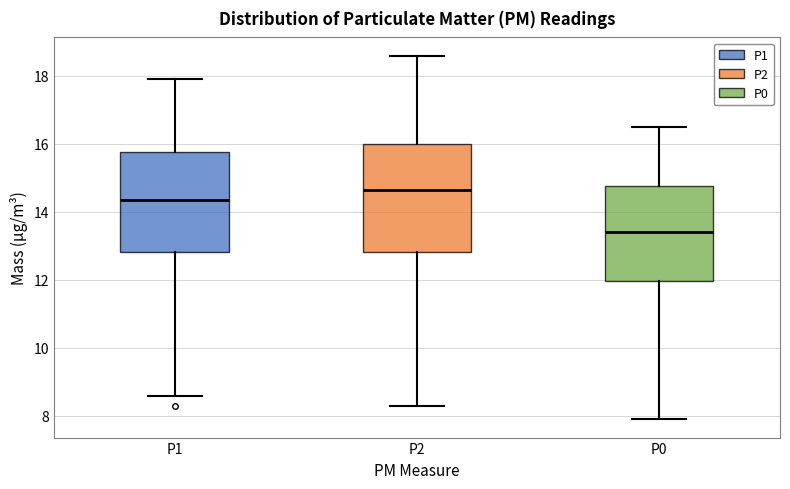

Comparing the boxes themselves (not the whiskers), which one is the tallest?

P2